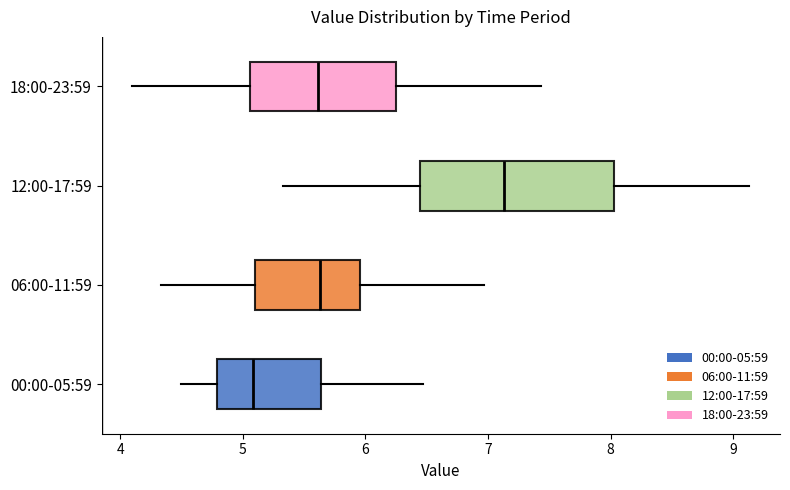

Where is the left edge of the box for 18:00-23:59 on the x-axis? The values are not printed on the chart, so give them approximately, as read against the axis.

5.1